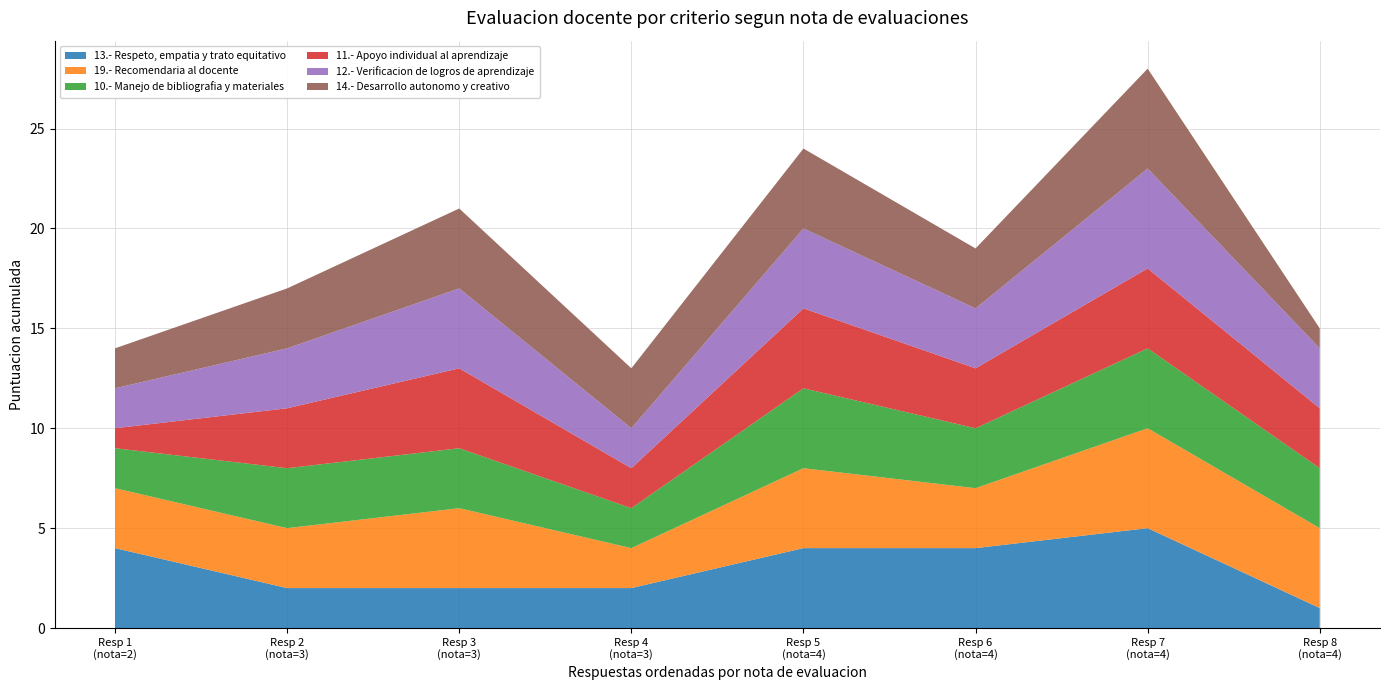

What is the highest value of the 13.- Respeto, empatia y trato equitativo series?

5